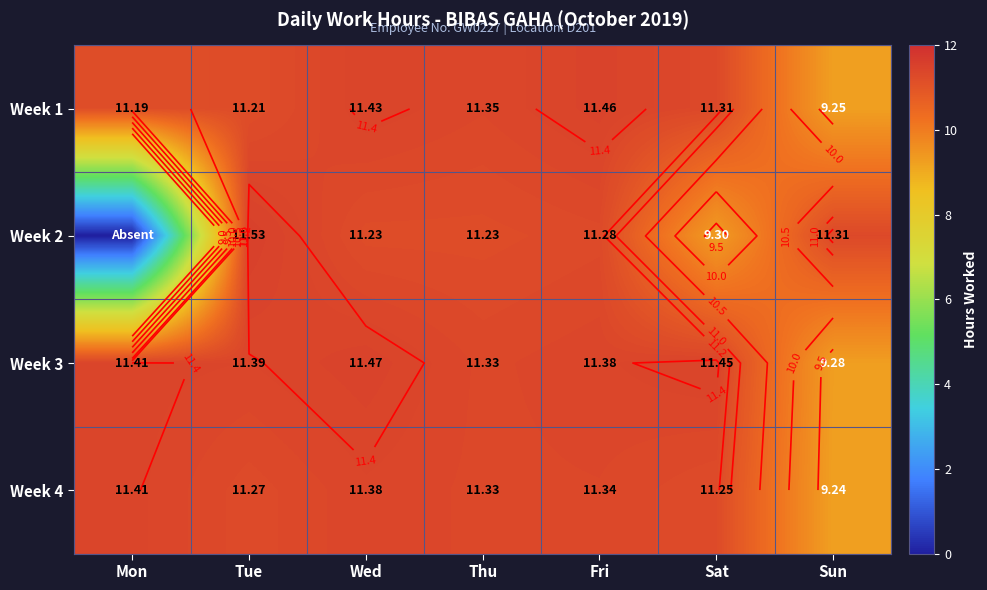

How many data points in Week 1 are less than 11?

1